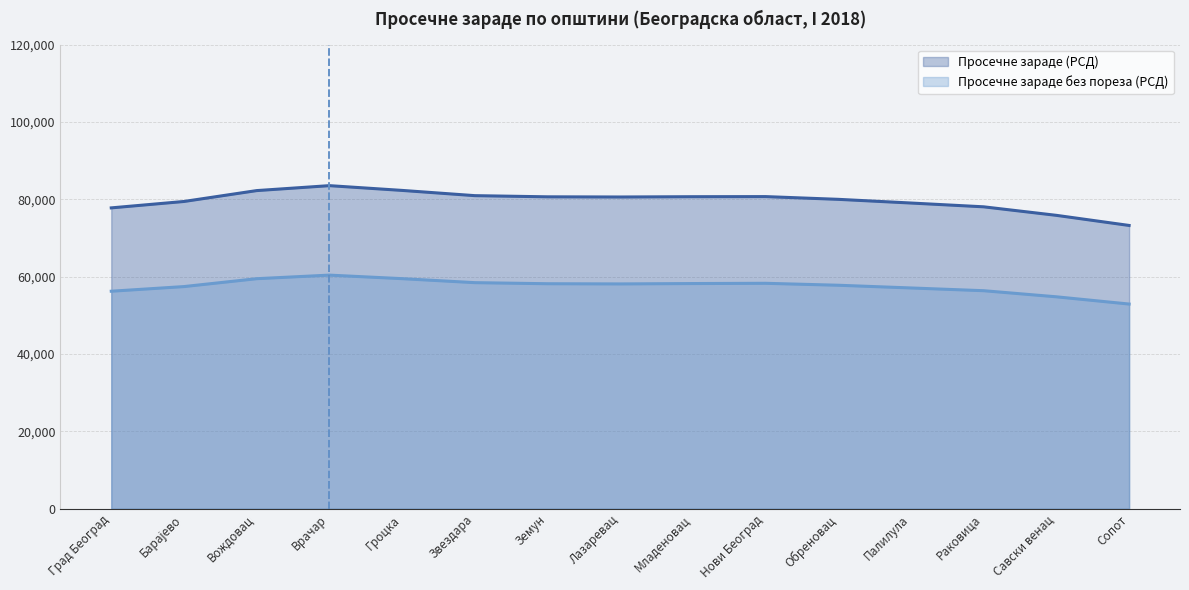

True or false: Просечне зараде без пореза (РСД) and Просечне зараде (РСД) cross at least once.

False